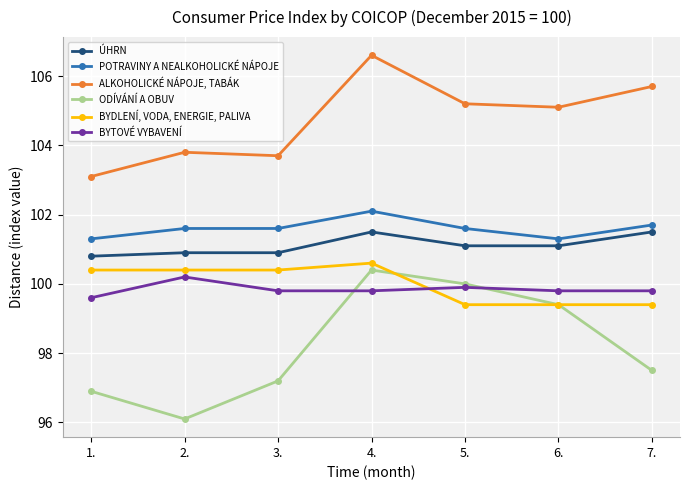

Which series has the widest spread of values?

ODÍVÁNÍ A OBUV